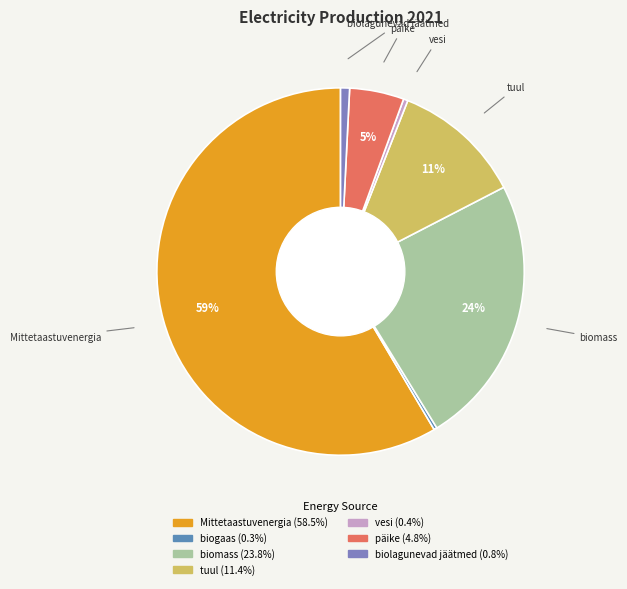

Which slice represents more than half of the pie?

Mittetaastuvenergia